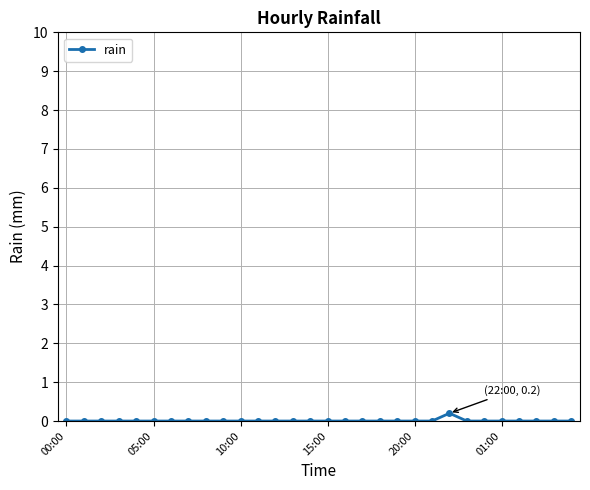

Reading left to right, transcribe all the data shown in this chart.

0.0	0.0	0.0	0.0	0.0	0.0	0.0	0.0	0.0	0.0	0.0	0.0	0.0	0.0	0.0	0.0	0.0	0.0	0.0	0.0	0.0	0.0	0.2	0.0	0.0	0.0	0.0	0.0	0.0	0.0